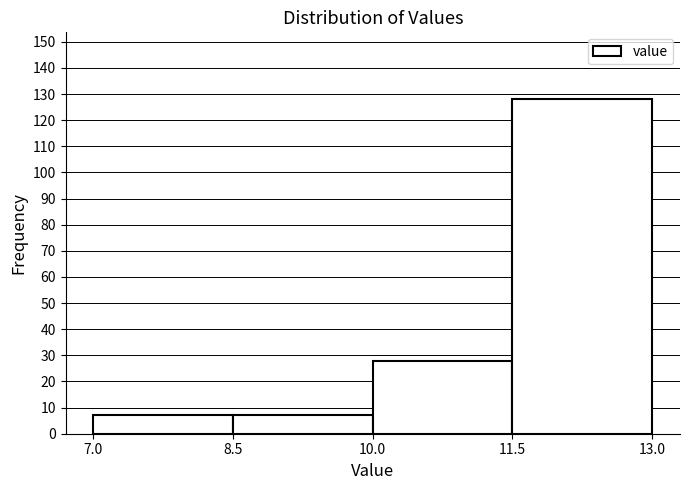

Which range on the x-axis has the tallest bar?

11.5 to 13.0